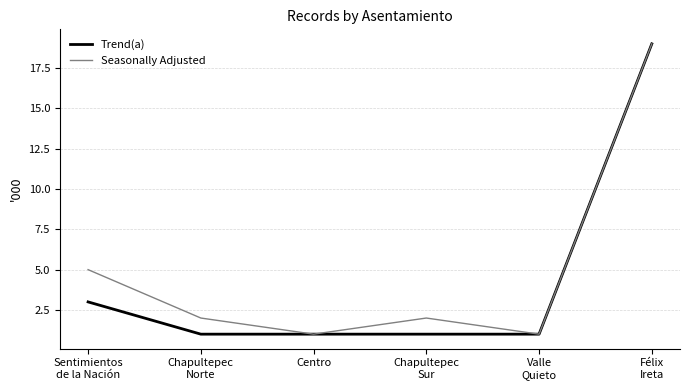

Is it true that Trend(a) equals 0 at Valle
Quieto?

False